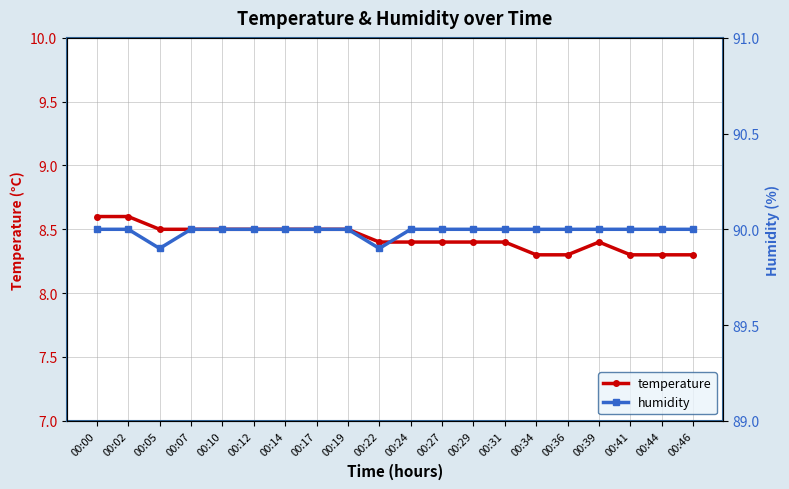

What is the lowest value of the humidity series?

89.9